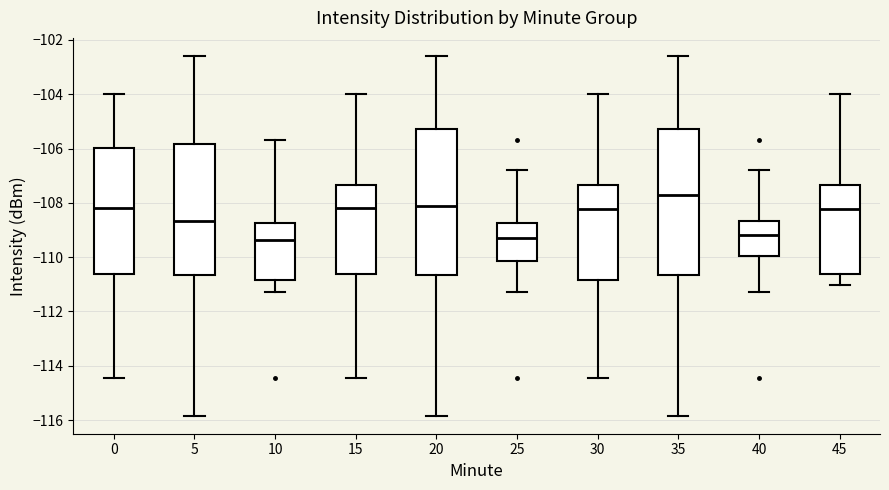

Reading left to right, transcribe this box plot: for each box, give where its median line is, the range the box spans, and where its two whiskers end, as read against the y-axis. The values are not printed on the chart, so give them approximately, as read against the axis.

0: median -108.2, box -110.6 to -106.0, whiskers -114.4 to -104.0
5: median -108.6, box -110.6 to -105.8, whiskers -115.8 to -102.6
10: median -109.4, box -110.8 to -108.8, whiskers -111.2 to -105.6
15: median -108.2, box -110.6 to -107.4, whiskers -114.4 to -104.0
20: median -108.2, box -110.6 to -105.2, whiskers -115.8 to -102.6
25: median -109.2, box -110.2 to -108.8, whiskers -111.2 to -106.8
30: median -108.2, box -110.8 to -107.4, whiskers -114.4 to -104.0
35: median -107.8, box -110.6 to -105.2, whiskers -115.8 to -102.6
40: median -109.2, box -110.0 to -108.6, whiskers -111.2 to -106.8
45: median -108.2, box -110.6 to -107.4, whiskers -111.0 to -104.0